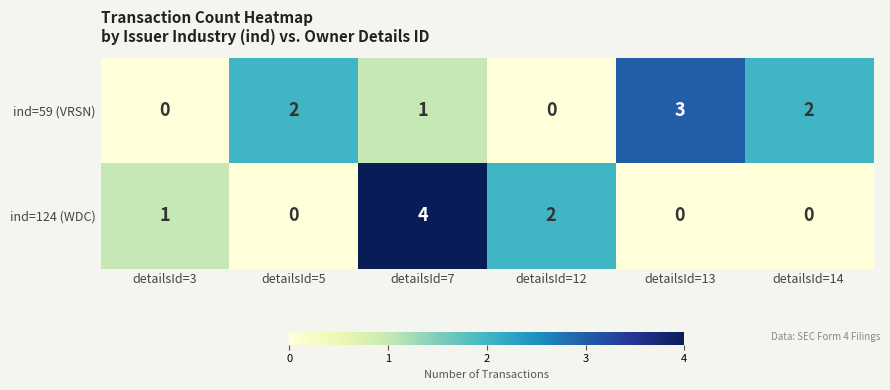

Reading left to right, extract all data points from this chart.

ind=59 (VRSN): 0	2	1	0	3	2
ind=124 (WDC): 1	0	4	2	0	0